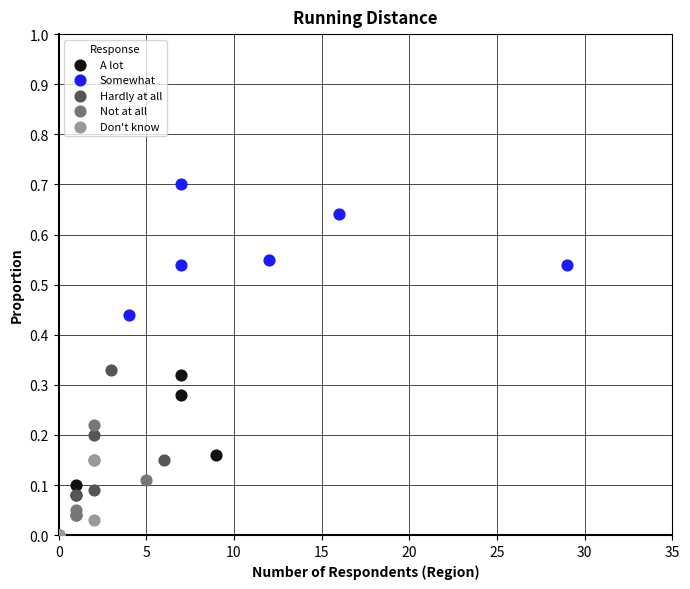

Which series reaches the maximum Y coordinate?

Somewhat